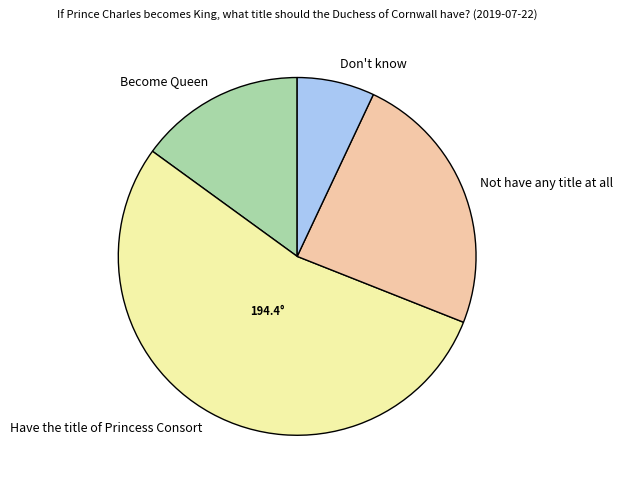

Combined, do Become Queen and Not have any title at all account for over 50%?

No